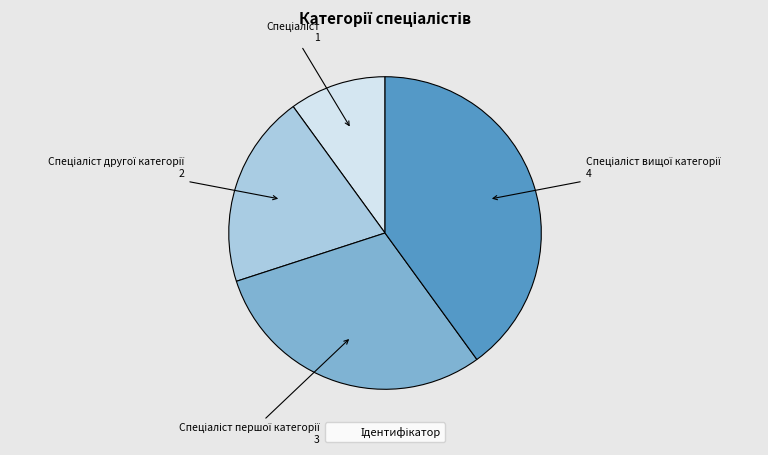

Is there any slice that represents more than half of the pie?

No